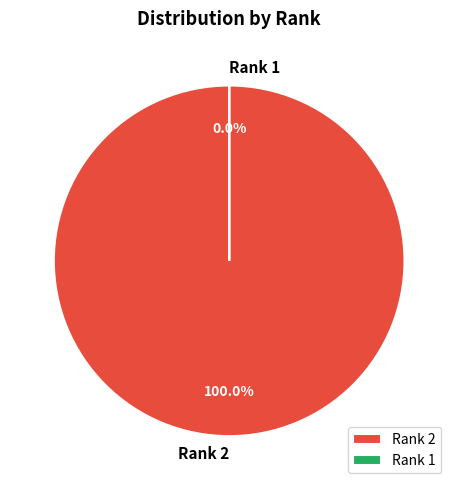

How many slices are in this pie chart?

2